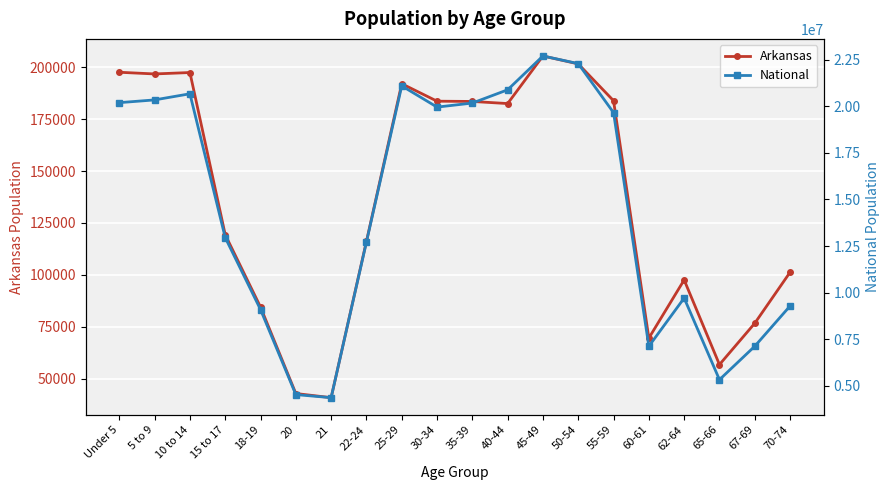

What is the average value of the National series?

14509549